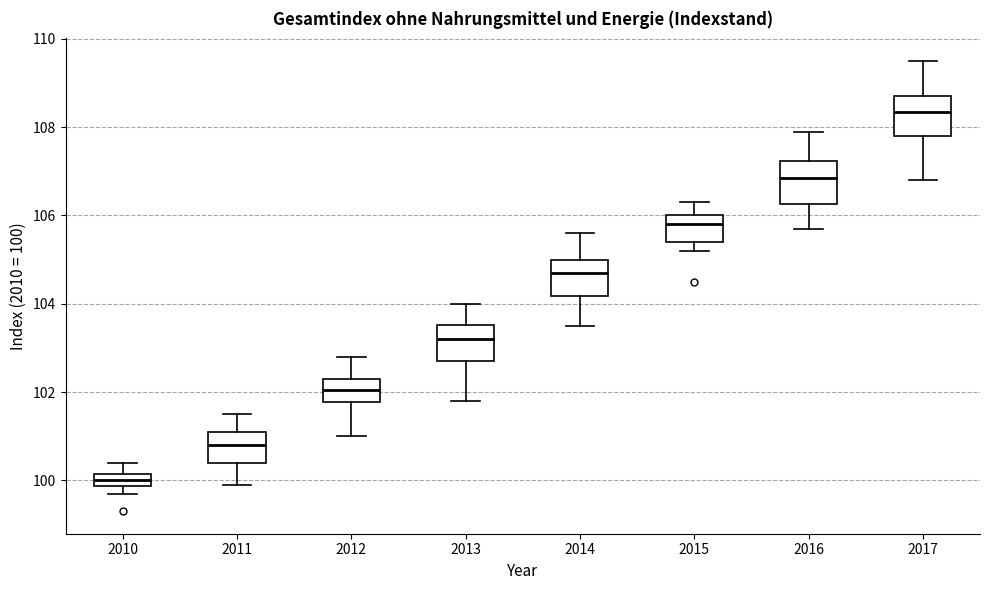

Where does the median line of the box at x = 2013 sit on the y-axis? The values are not printed on the chart, so give them approximately, as read against the axis.

103.2